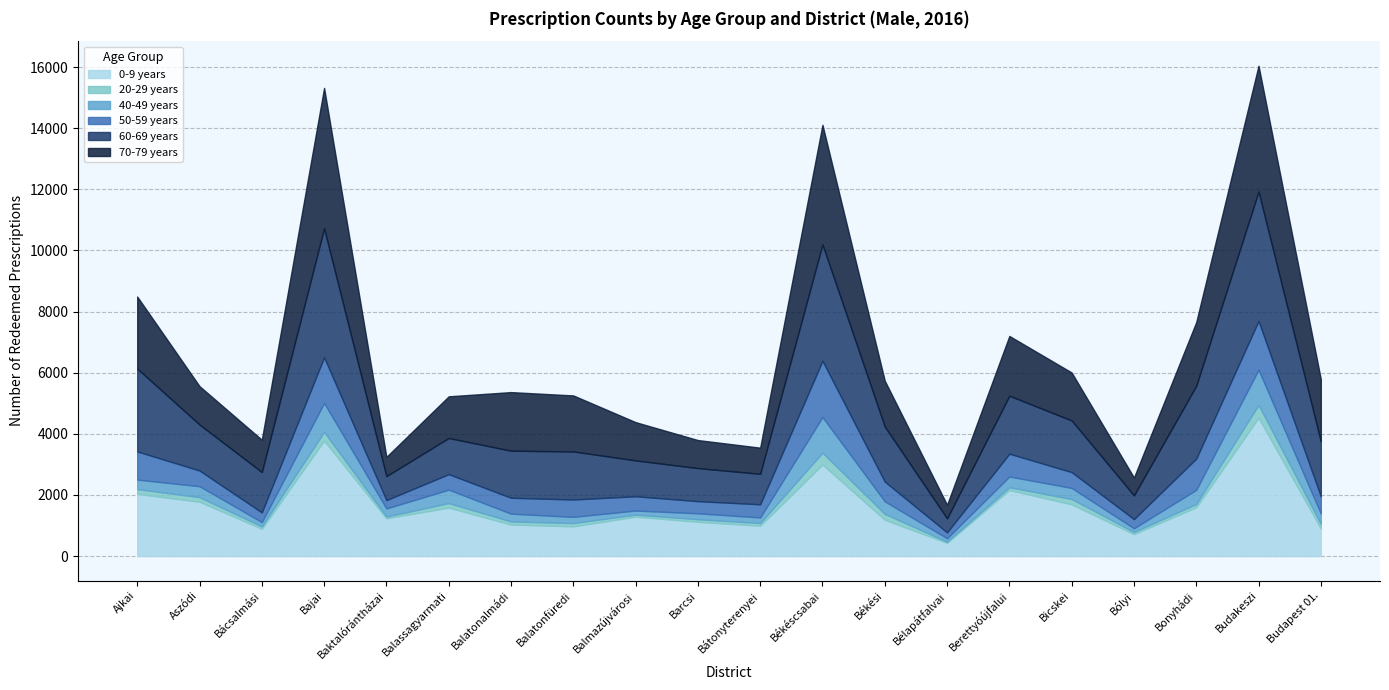

Which label corresponds to the smallest value in the chart?

Bélapátfalvai